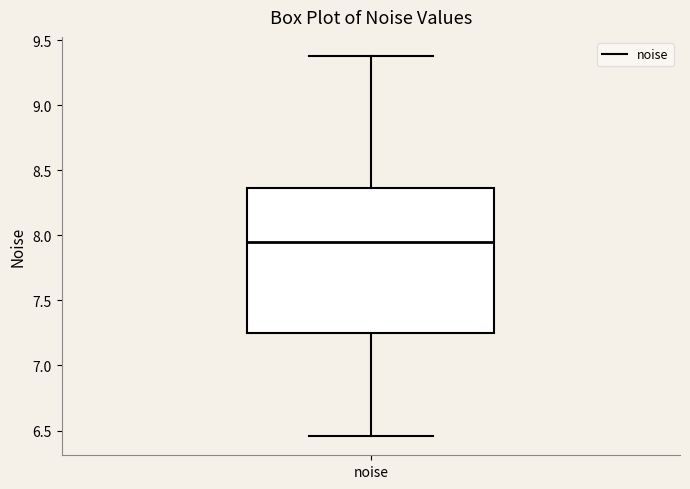

Read this box plot against the y-axis: the position of the median line, the range covered by the box, and the ends of both whiskers. The values are not printed on the chart, so give them approximately, as read against the axis.

median 7.95, box 7.25 to 8.35, whiskers 6.45 to 9.40